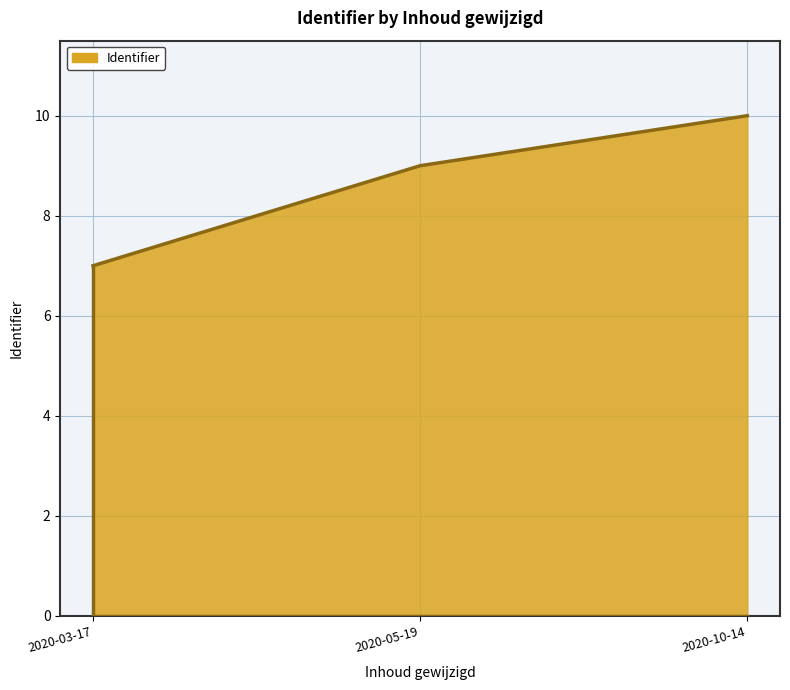

True or false: the data shows 7 at 2020-03-17.

True